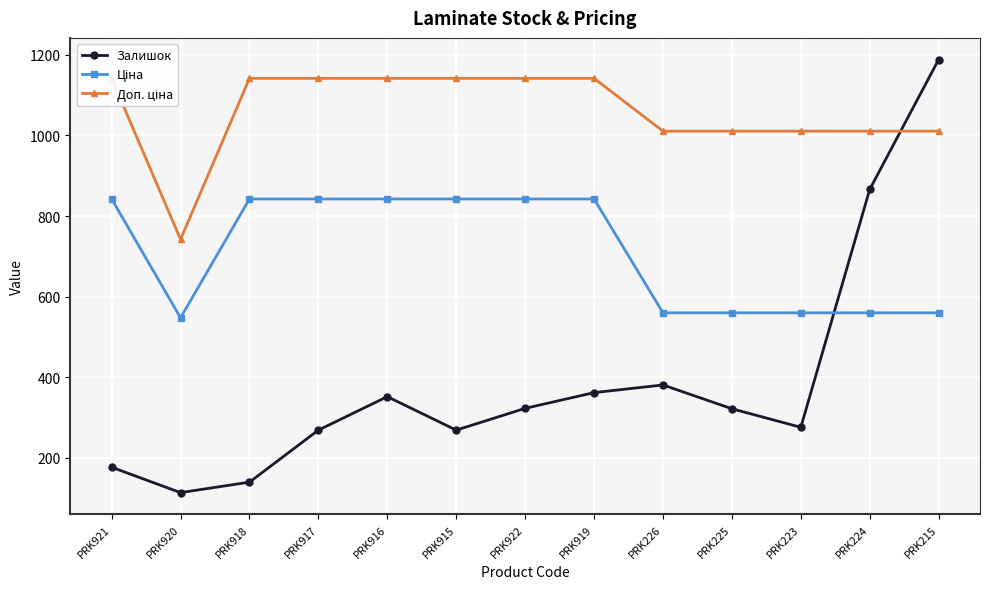

What is the value of the Залишок point at the 7th from the left?

323.0